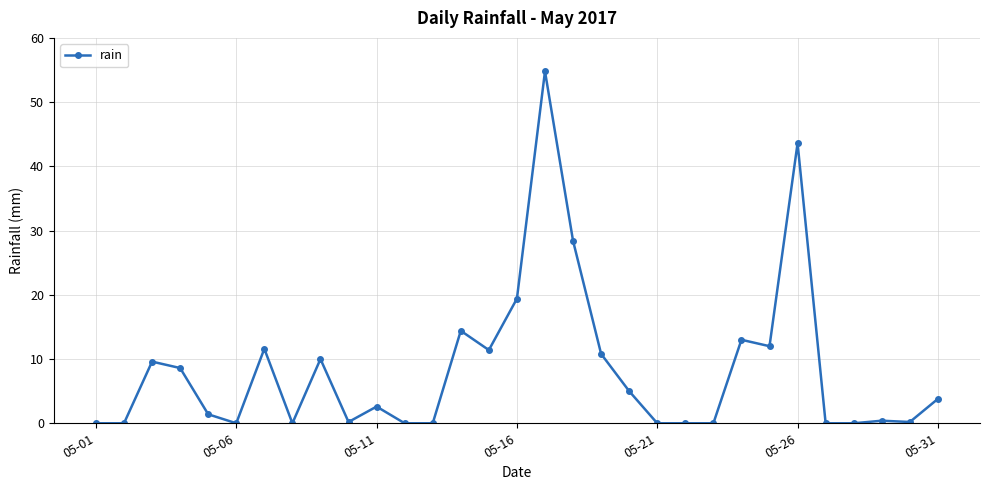

Does the chart have visible grid lines?

Yes